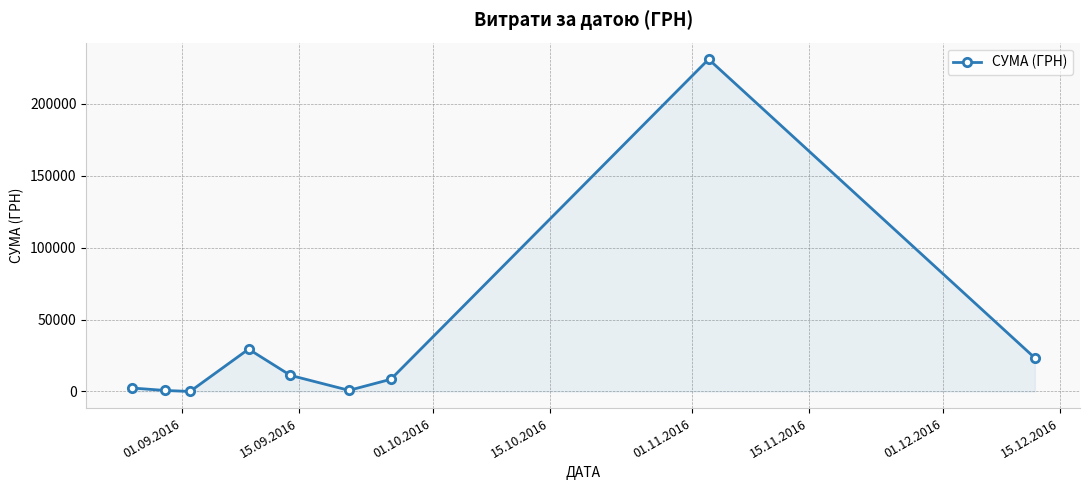

How many points are lower than both their immediate neighbors (excluding endpoints)?

2